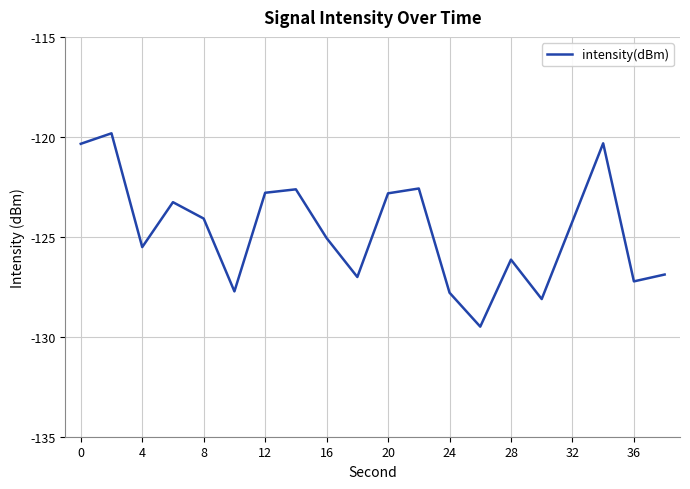

What is the minimum value shown in the chart?

-129.5